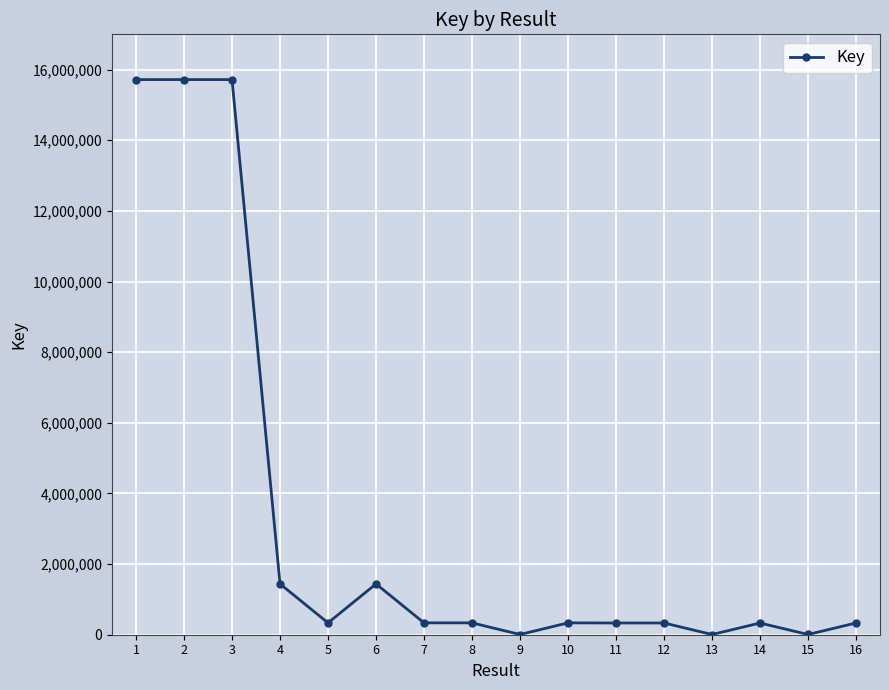

What is the greatest value displayed?

15718774